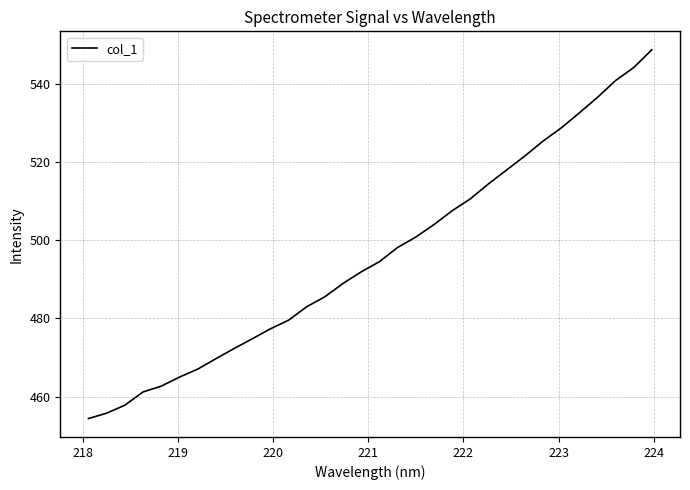

Reading left to right, what are all the values shown in this chart?

454.4	455.7	457.8	461.2	462.7	465.0	467.0	469.7	472.3	474.8	477.3	479.6	483.0	485.6	489.0	491.9	494.5	498.2	500.8	504.0	507.6	510.6	514.4	518.0	521.6	525.4	528.7	532.6	536.6	540.9	544.2	548.8